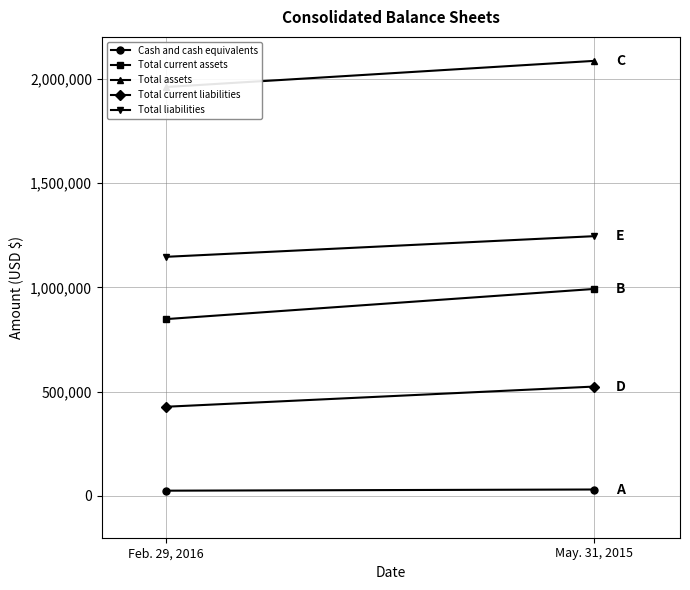

How many Total current assets values are between 847658 and 992193?

2